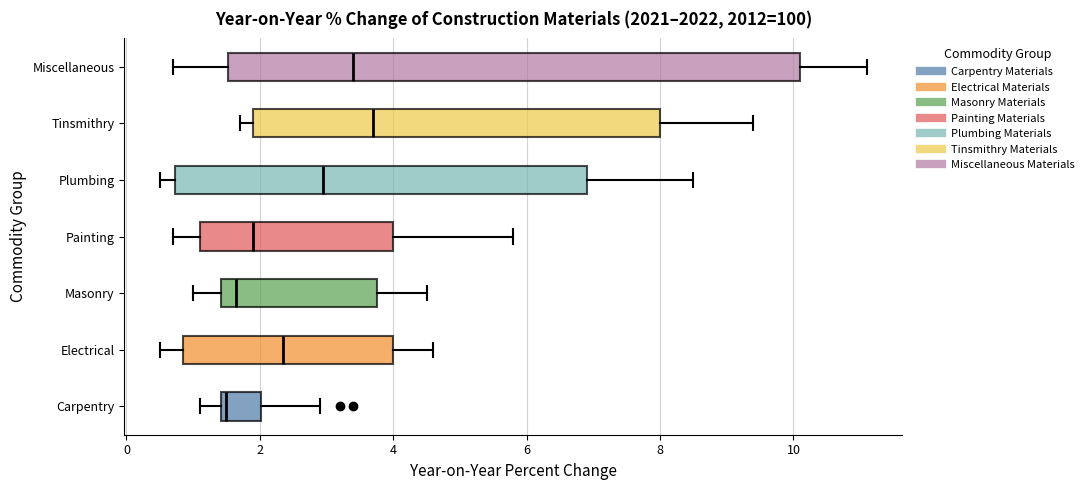

Which box is the widest, from its left edge to its right edge?

Miscellaneous